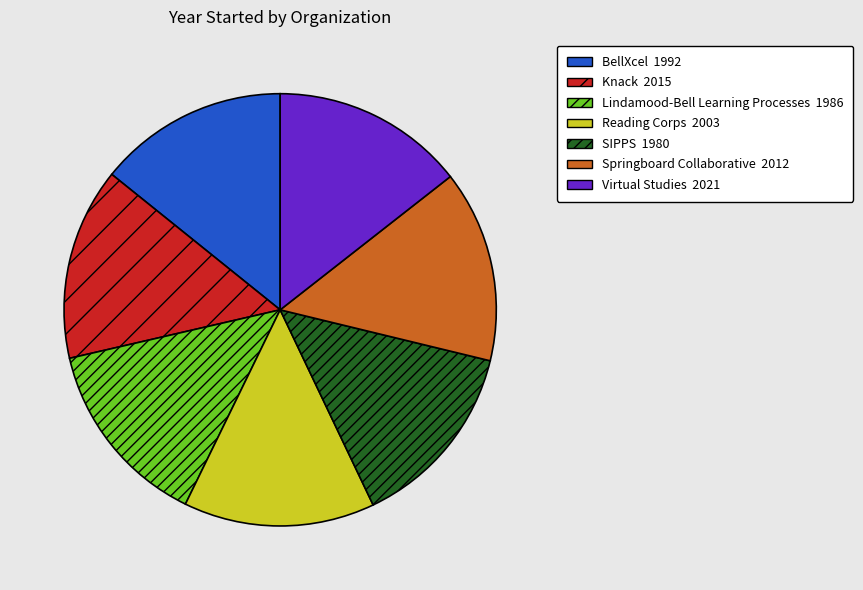

Combined, do Lindamood-Bell Learning Processes and Virtual Studies account for over 50%?

No